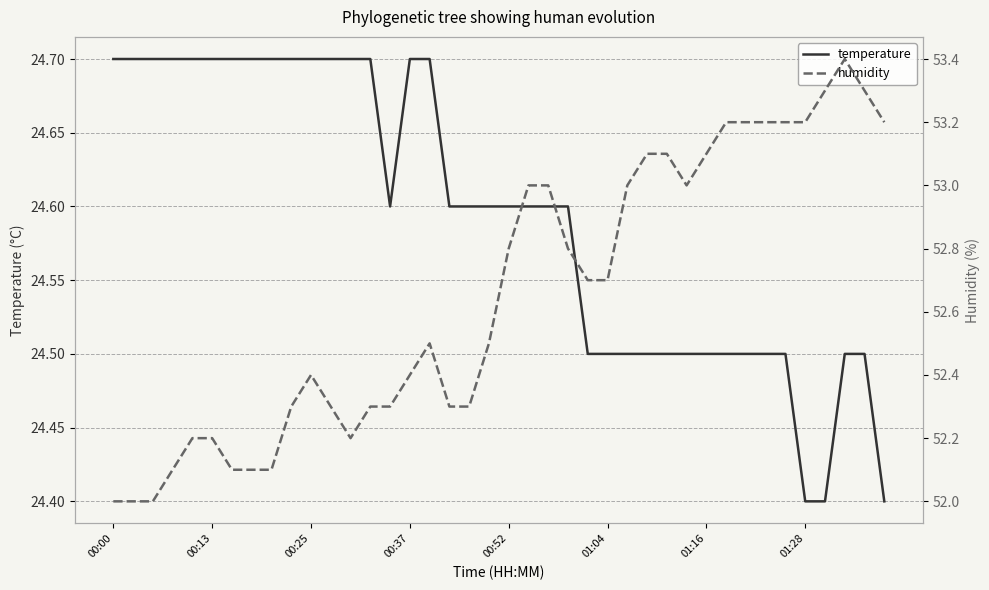

What value does the temperature series have at 38?

24.5